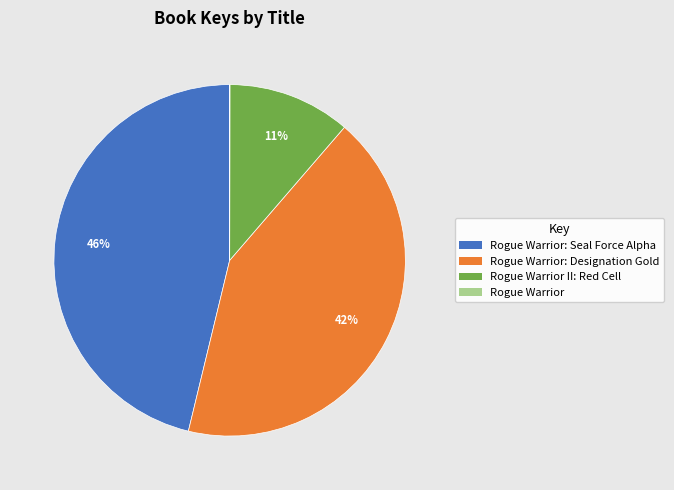

Is there a majority slice in this chart?

No